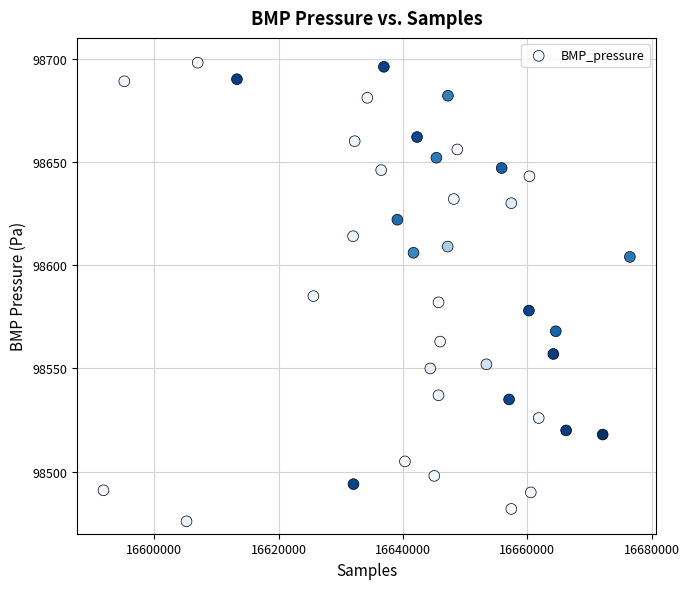

What is the range of X values (max minus min)?

84663